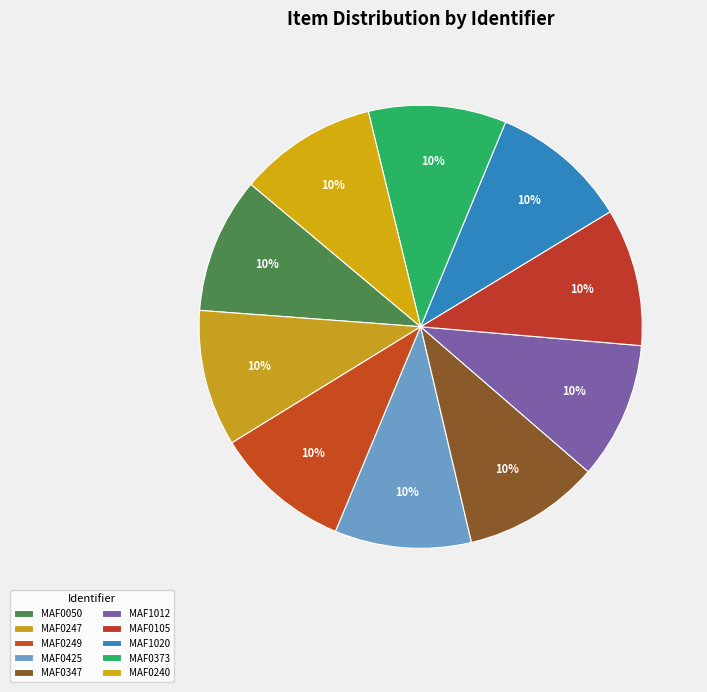

Count the number of slices in the pie.

10